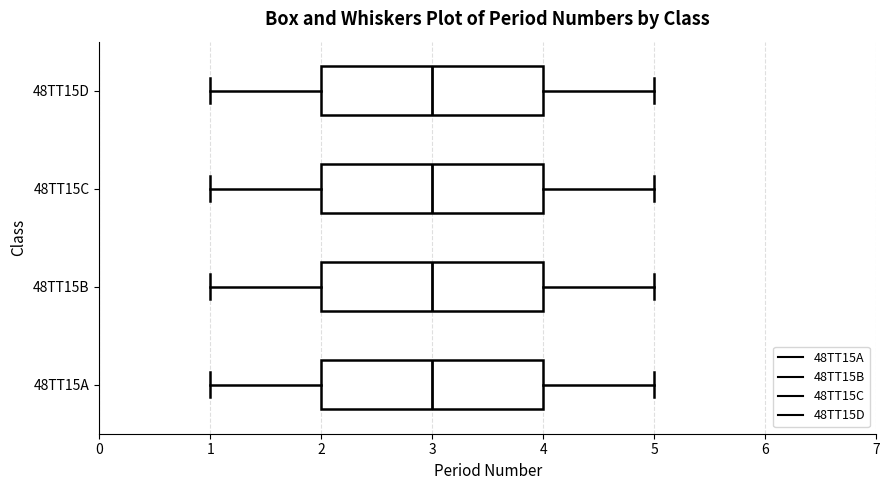

Reading bottom to top, read every box against the x-axis: the position of its median line, the range the box covers, and the ends of its whiskers. The values are not printed on the chart, so give them approximately, as read against the axis.

48TT15A: median 3, box 2 to 4, whiskers 1 to 5
48TT15B: median 3, box 2 to 4, whiskers 1 to 5
48TT15C: median 3, box 2 to 4, whiskers 1 to 5
48TT15D: median 3, box 2 to 4, whiskers 1 to 5